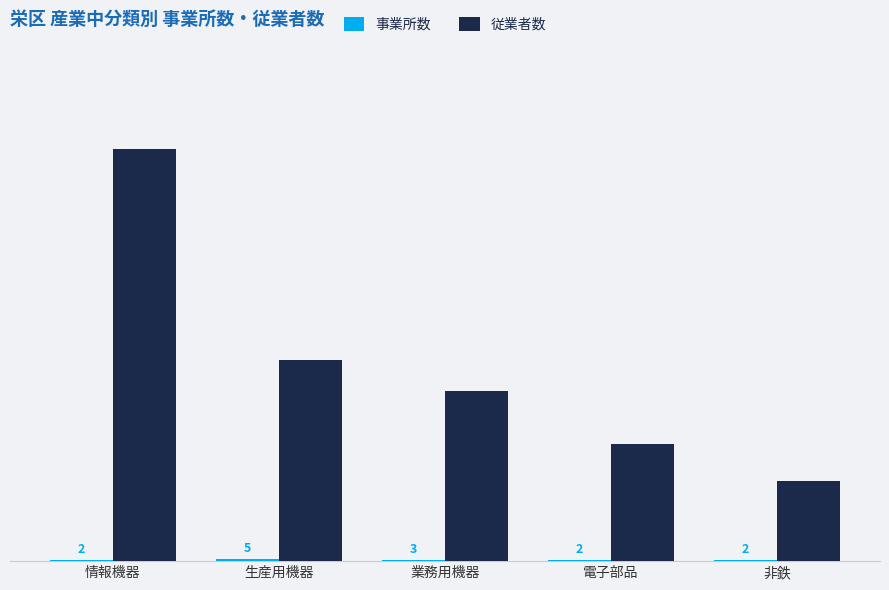

At which label does 従業者数 first exceed 514?

情報機器